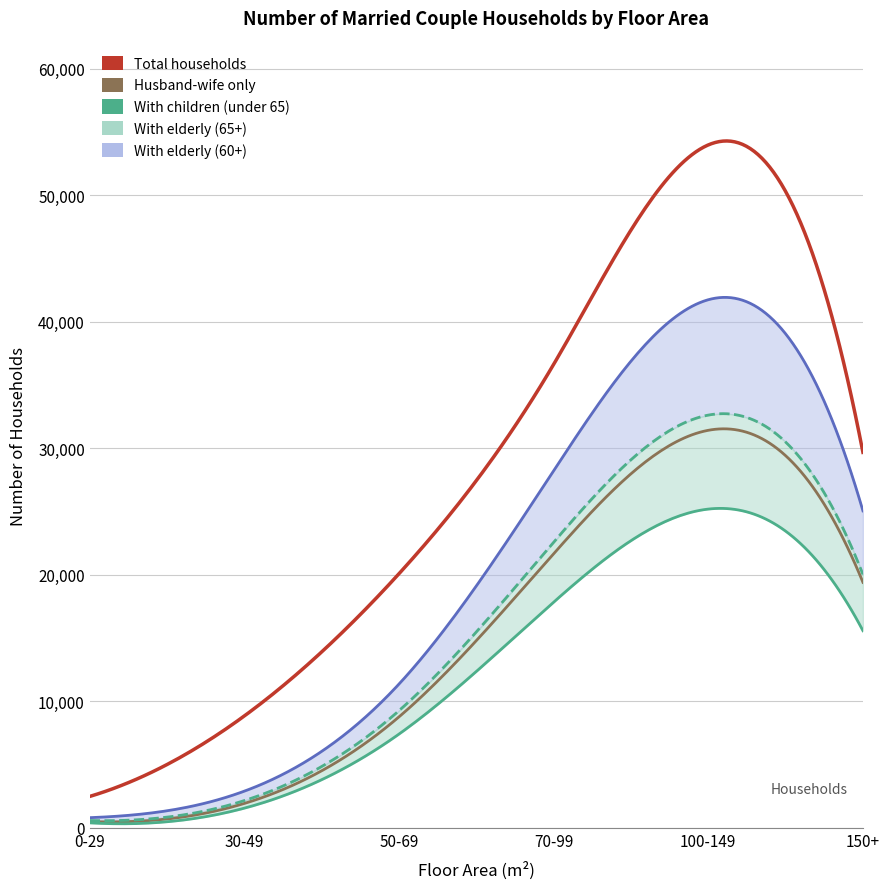

List the labels in order of With elderly 65+ value, smallest first.

0-29, 30-49, 50-69, 150+, 70-99, 100-149